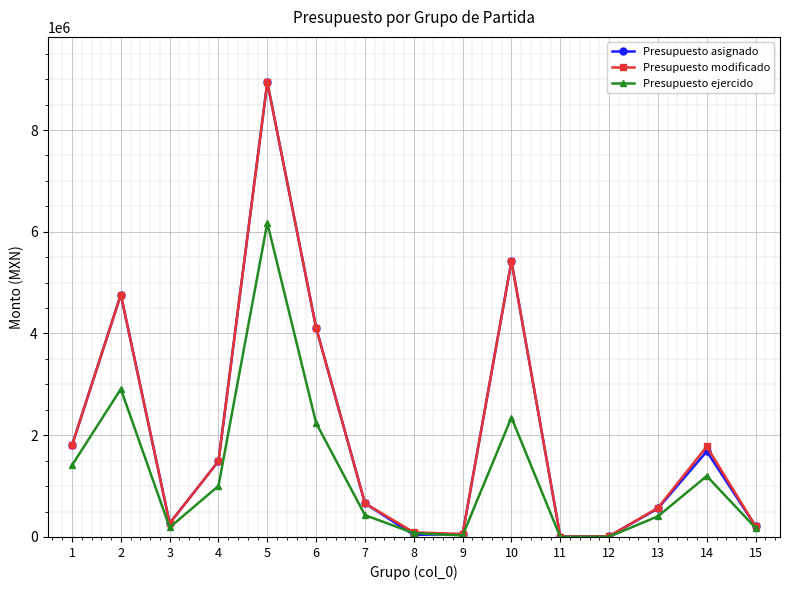

What is the sum of all Presupuesto modificado values?

30189289.0